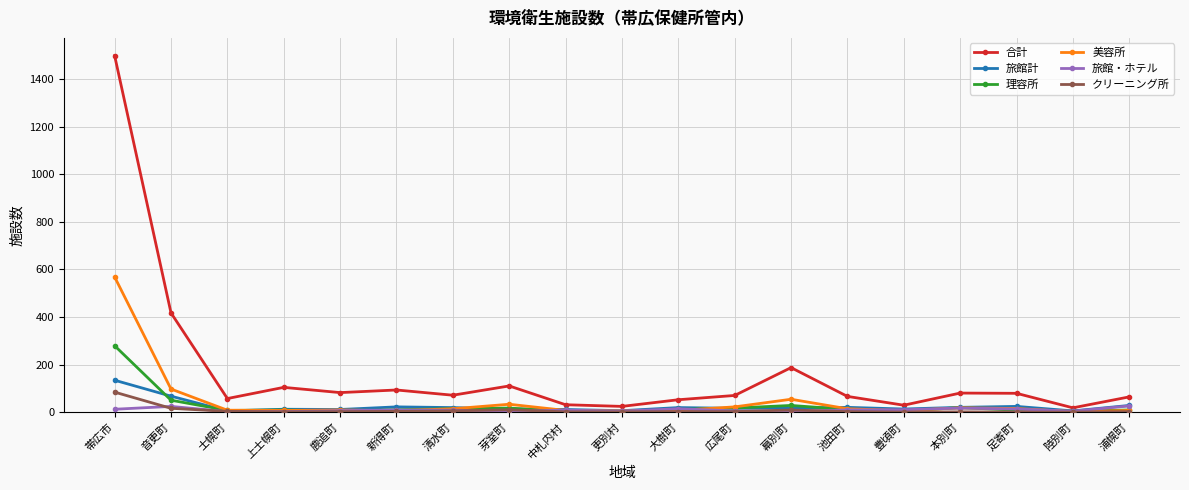

True or false: 理容所 has more than 0 interior local peaks.

True